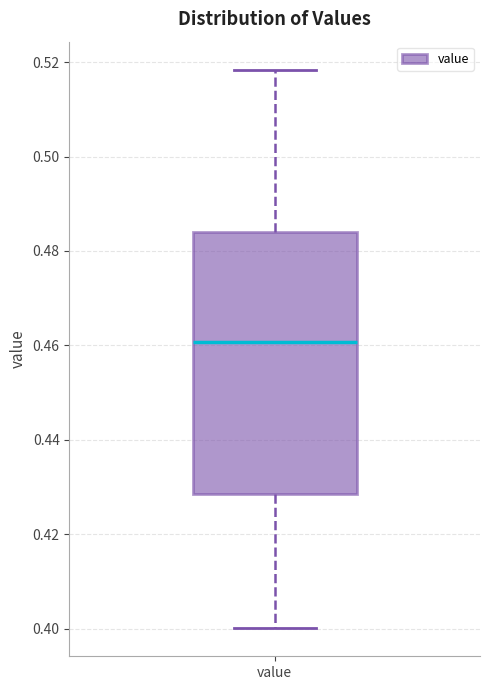

Transcribe this box plot: give where the median line is, the range the box spans, and where the two whiskers end, as read against the y-axis. The values are not printed on the chart, so give them approximately, as read against the axis.

median 0.460, box 0.428 to 0.484, whiskers 0.400 to 0.518